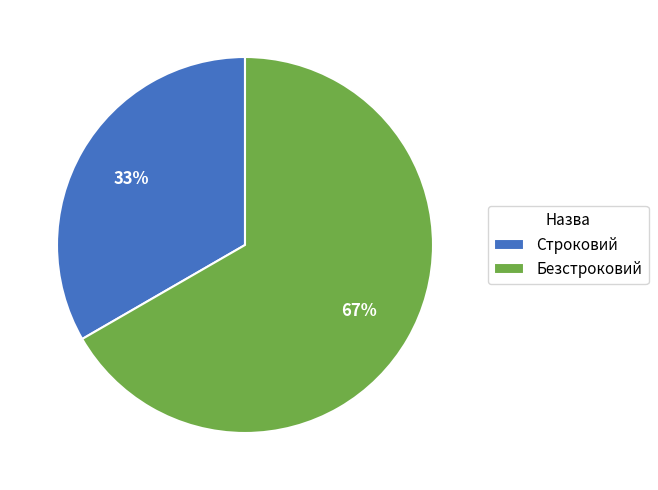

Is it true that Строковий is 20% of the pie?

False